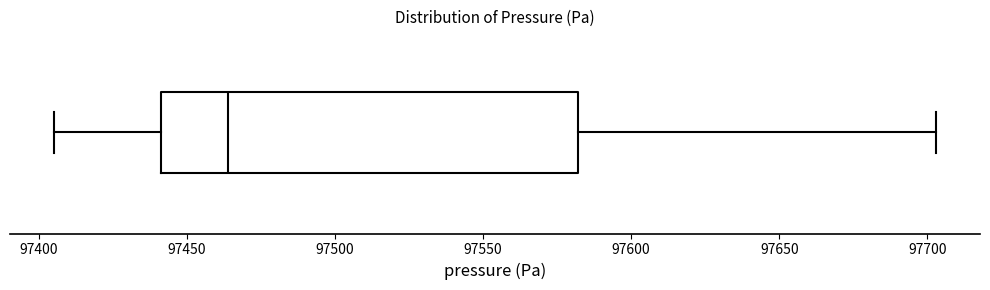

Transcribe this box plot: give where the median line is, the range the box spans, and where the two whiskers end, as read against the x-axis. The values are not printed on the chart, so give them approximately, as read against the axis.

median 97465, box 97440 to 97580, whiskers 97405 to 97705